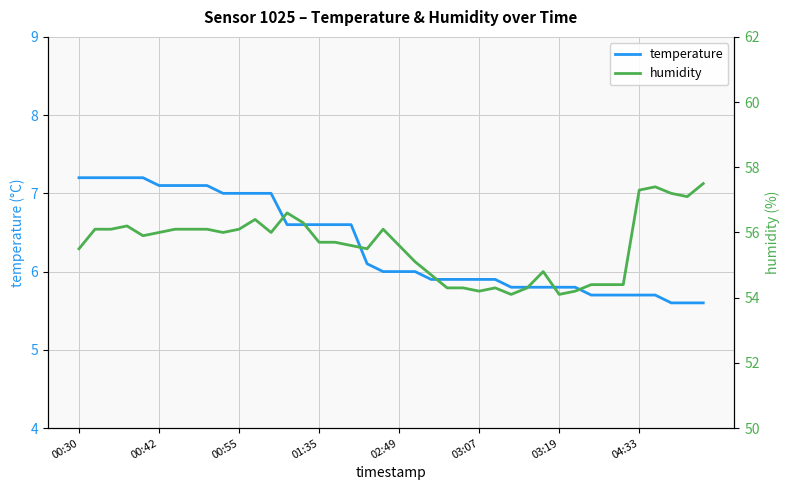

Which series has the largest total across all categories?

humidity